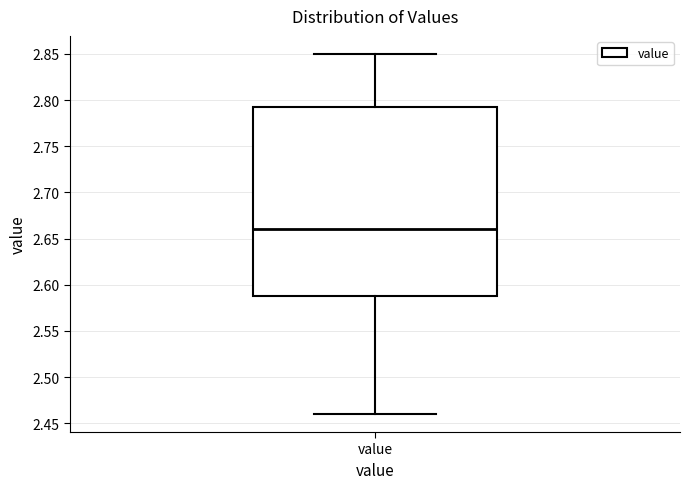

Where does the lower whisker of the box for value end on the y-axis? The values are not printed on the chart, so give them approximately, as read against the axis.

2.460